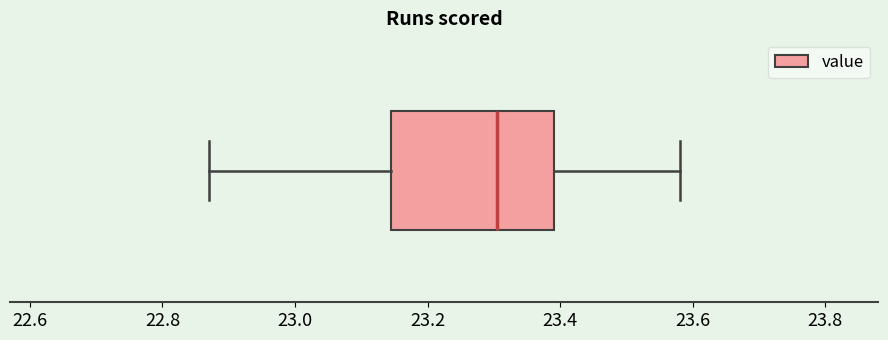

Transcribe this box plot: give where the median line is, the range the box spans, and where the two whiskers end, as read against the x-axis. The values are not printed on the chart, so give them approximately, as read against the axis.

median 23.30, box 23.14 to 23.40, whiskers 22.88 to 23.58